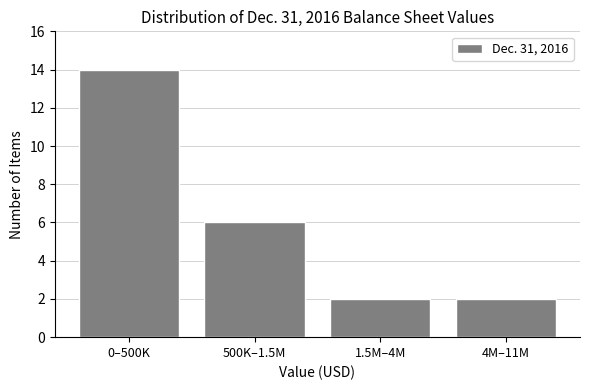

Reading left to right, transcribe all the data shown in this chart.

0–500K=14	500K–1.5M=6	1.5M–4M=2	4M–11M=2